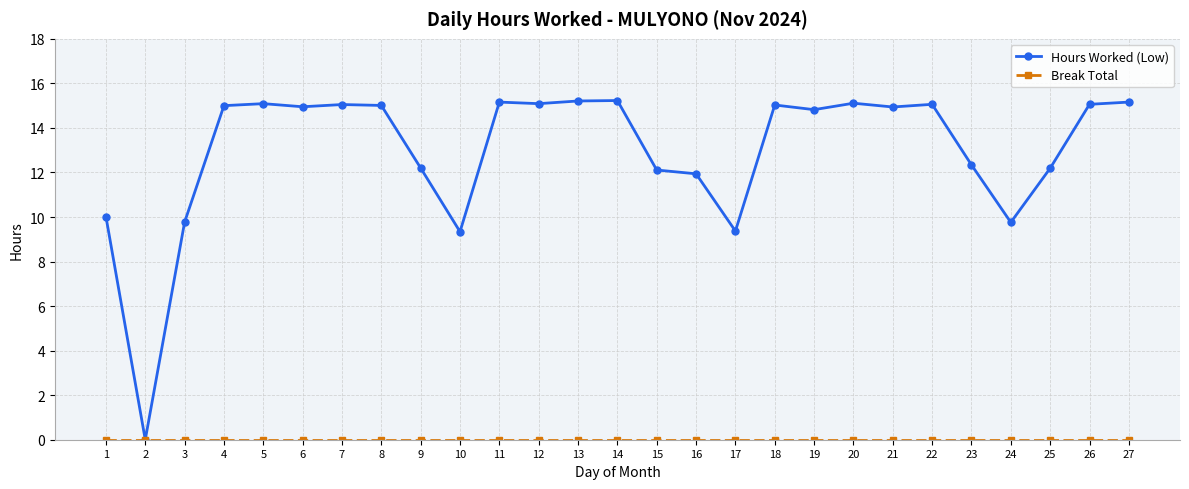

What is the value of the Hours Worked (Low) point at the 17th from the left?

9.4